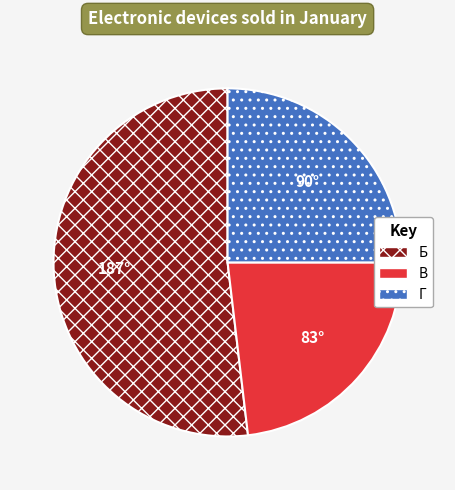

Does any single category account for the majority?

Yes